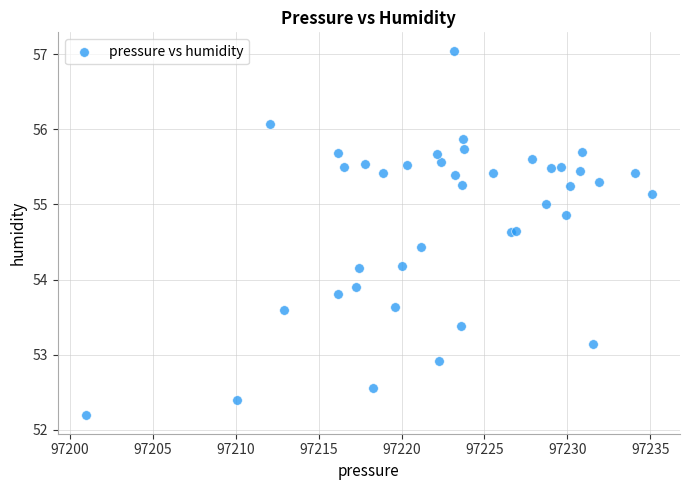

What Y value in the scatter plot is closest to 54?

53.9